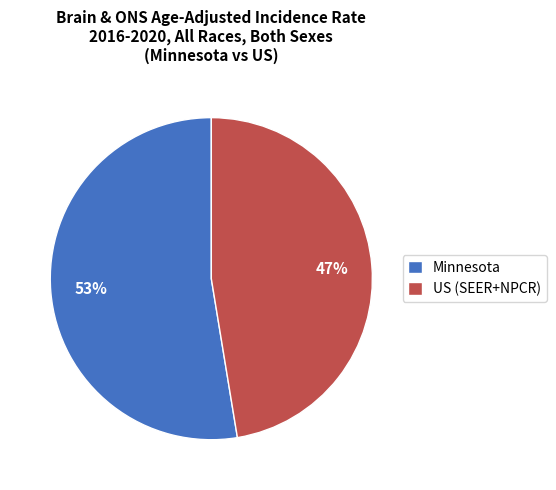

Which has a higher value, Minnesota or US (SEER+NPCR)?

Minnesota